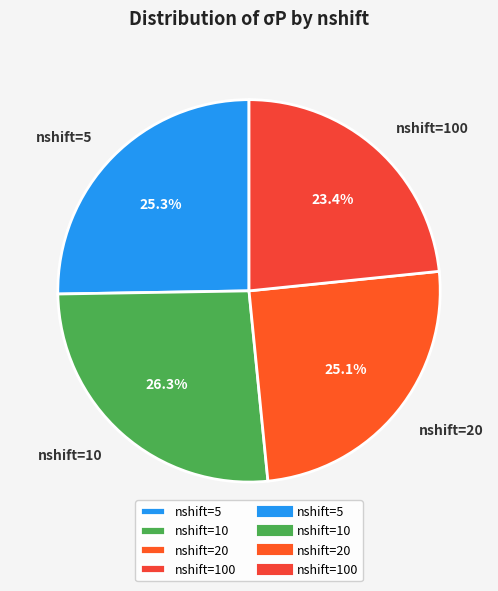

Which category has the biggest portion of the pie?

nshift=10